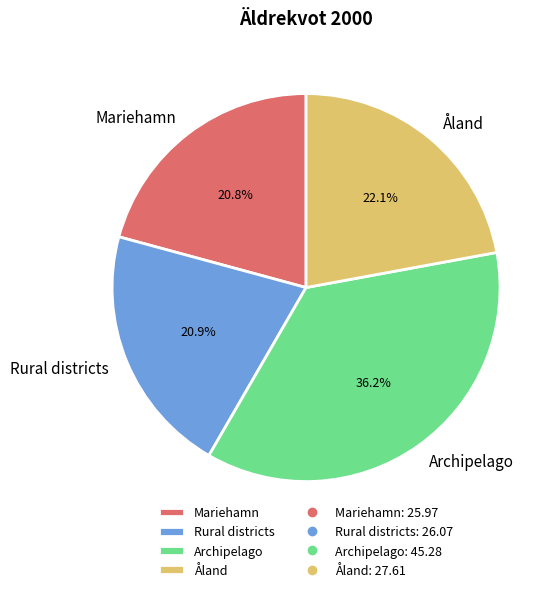

Count the number of slices in the pie.

4